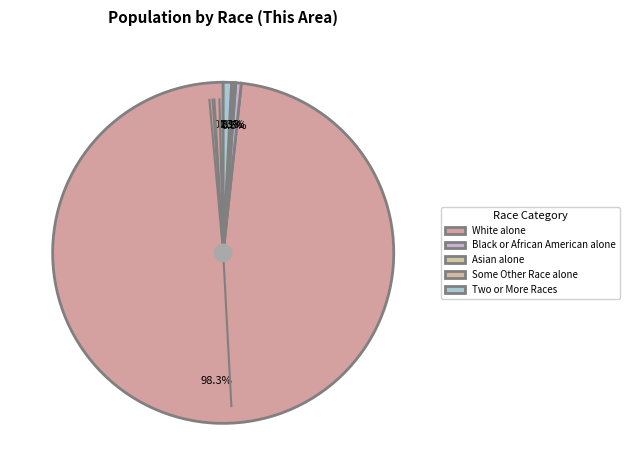

How much of the chart is everything except Black or African American alone?

99.5%